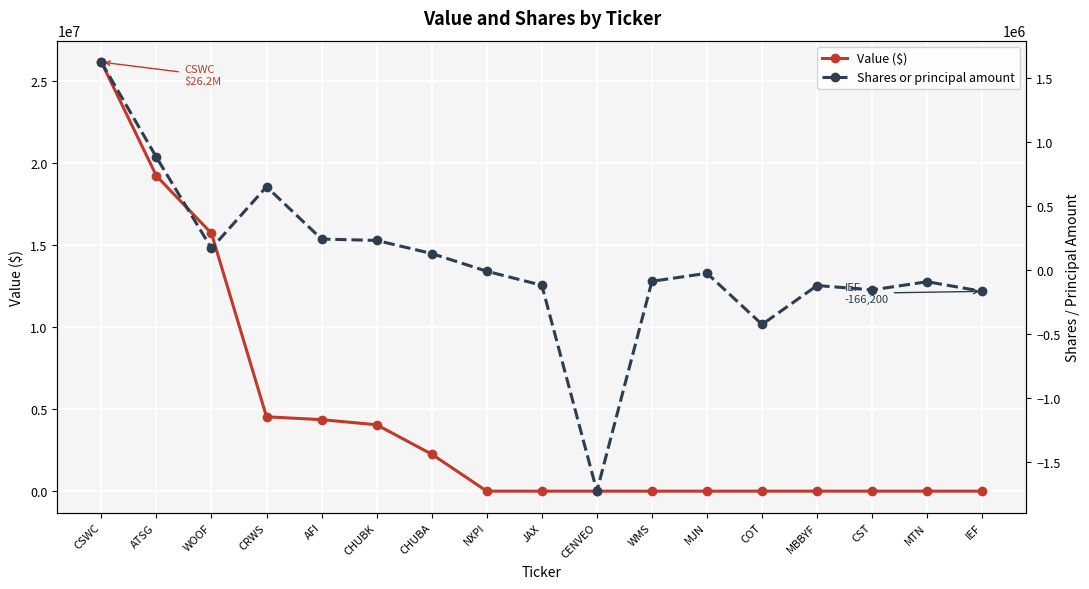

List the series in order of their overall mean, lowest first.

Shares or principal amount, Value ($)